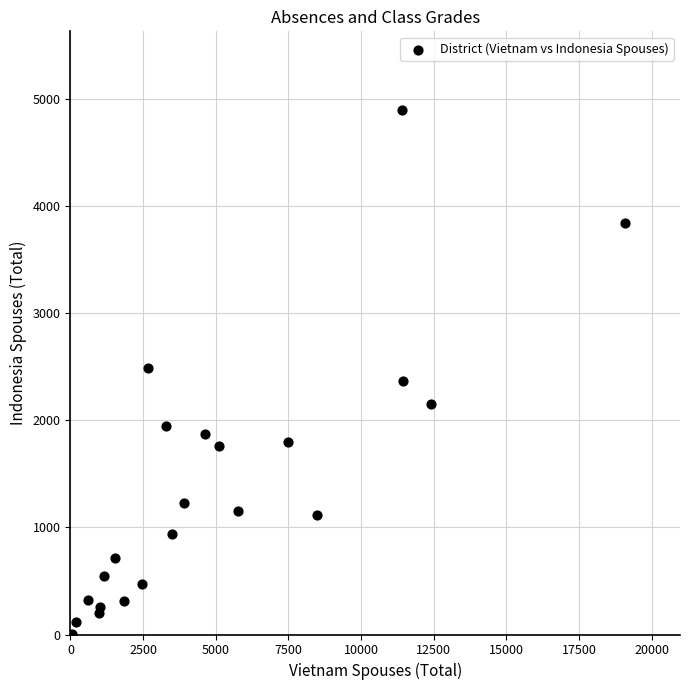

What is the range of X values (max minus min)?

19022